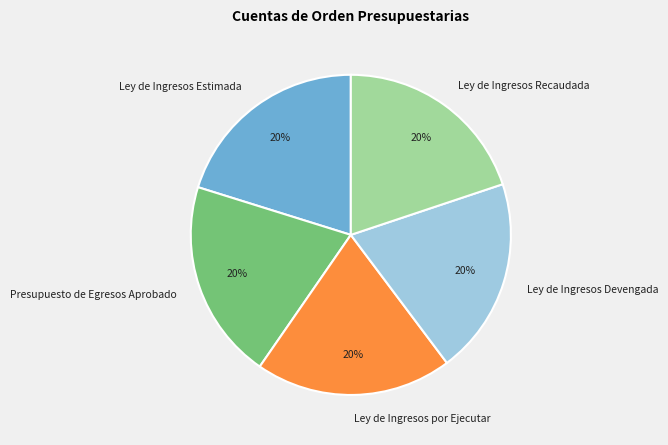

To the nearest percent, what portion does Ley de Ingresos por Ejecutar represent?

20%